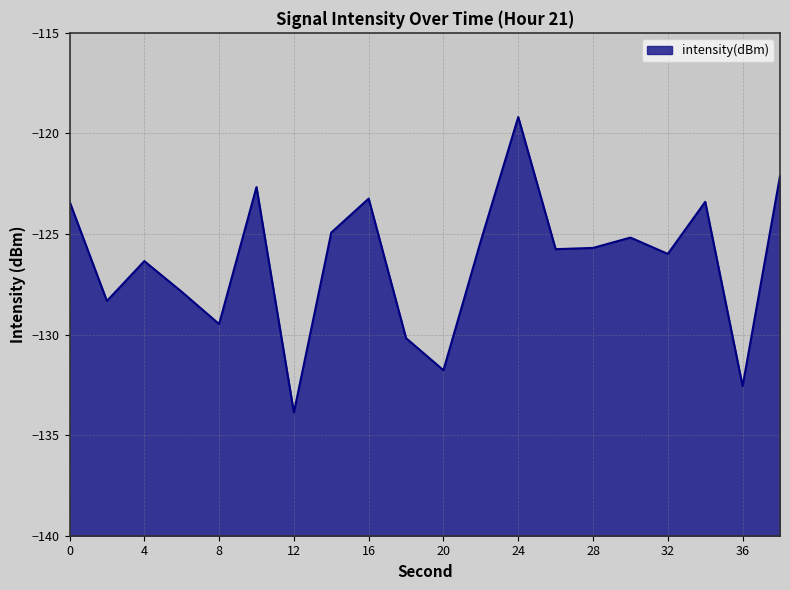

Reading left to right, list all the values displayed in this chart.

-123.4	-128.3	-126.3	-127.9	-129.5	-122.7	-133.9	-124.9	-123.2	-130.2	-131.8	-125.3	-119.2	-125.8	-125.7	-125.2	-126.0	-123.4	-132.6	-122.1